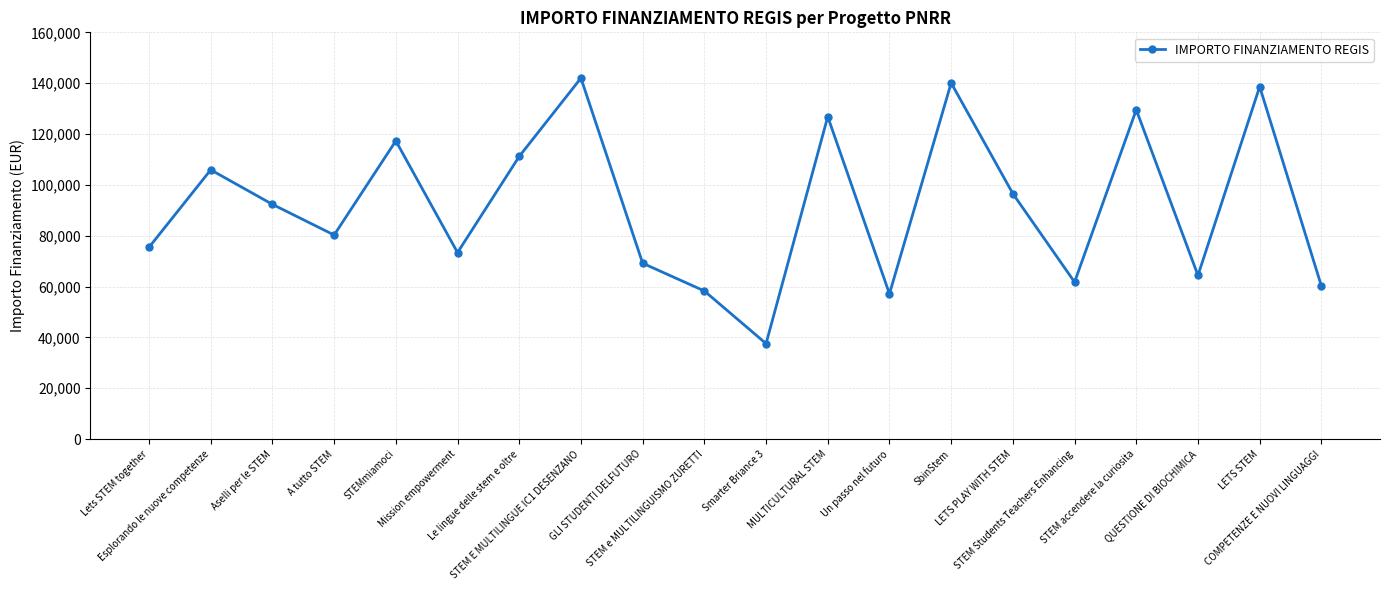

Reading right to left, list all the values displayed in this chart.

COMPETENZE E NUOVI LINGUAGGI=60247.0	LETS STEM=138626.5	QUESTIONE DI BIOCHIMICA=64396.7	STEM accendere la curiosita=129534.1	STEM Students Teachers Enhancing=61764.7	LETS PLAY WITH STEM=96549.4	SbinStem=140087.5	Un passo nel futuro=57143.9	MULTICULTURAL STEM=126823.9	Smarter Briance 3=37577.6	STEM e MULTILINGUISMO ZURETTI=58273.5	GLI STUDENTI DELFUTURO=69180.1	STEM E MULTILINGUE IC1 DESENZANO=142004.3	Le lingue delle stem e oltre=111198.7	Mission empowerment=73375.7	STEMmiamoci=117311.1	A tutto STEM=80270.1	Aselli per le STEM=92341.9	Esplorando le nuove competenze=105915.0	Lets STEM together=75442.6